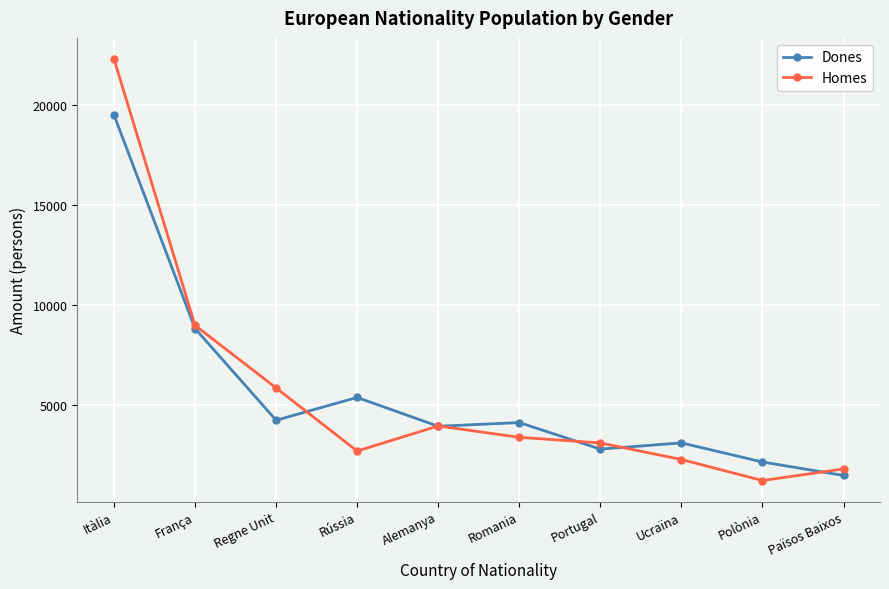

Does the chart display data point markers on the line(s)?

Yes